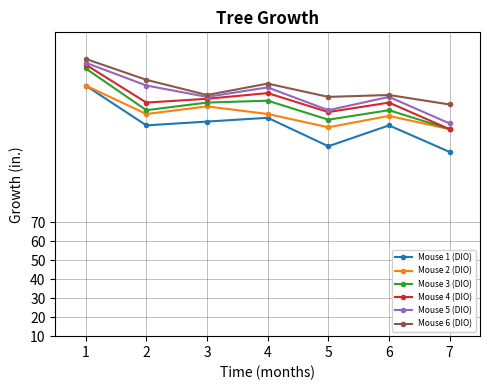

Which series has the widest spread of values?

Mouse 1 (DIO)